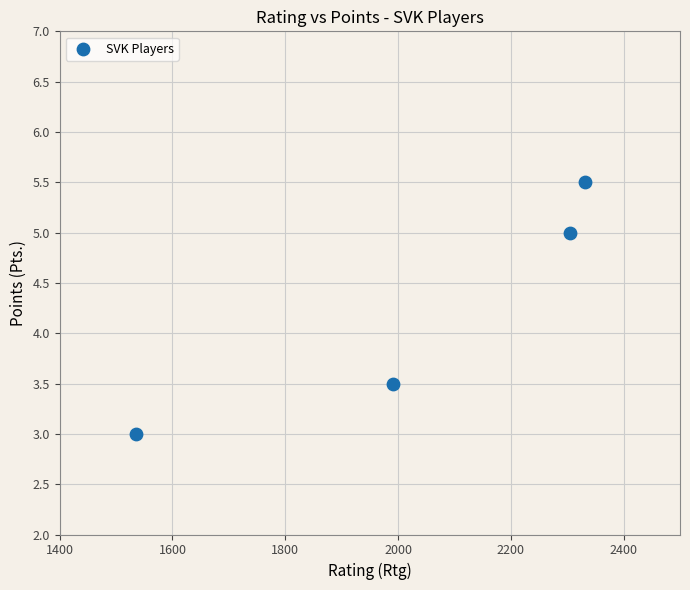

What Y value in the scatter plot is closest to 4?

3.5